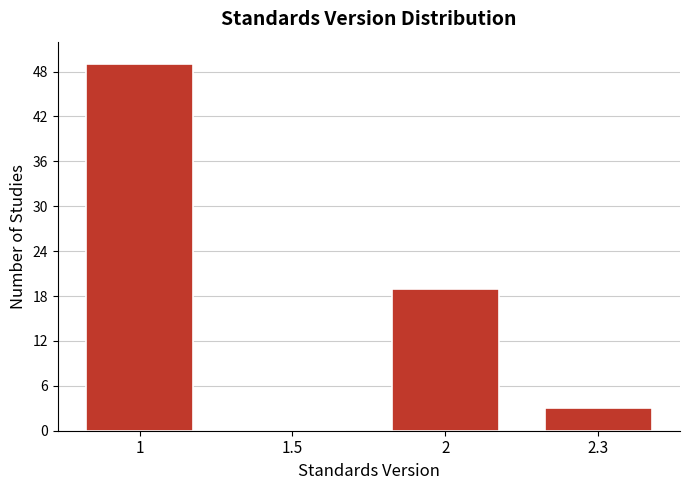

Reading left to right, extract all data points from this chart.

1=49	1.5=0	2=19	2.3=3